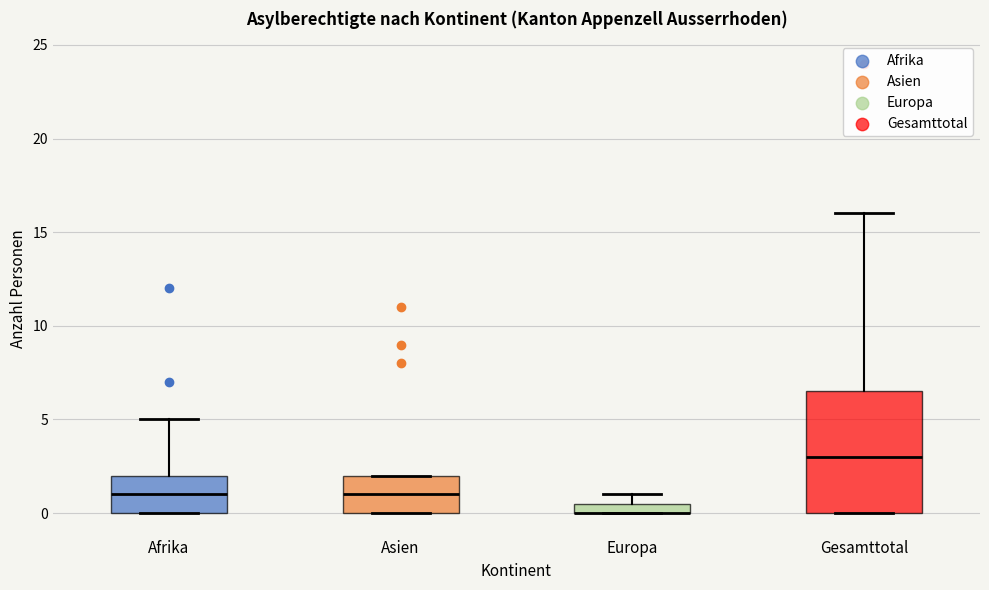

Which box is the tallest, from its lower edge to its upper edge?

Gesamttotal